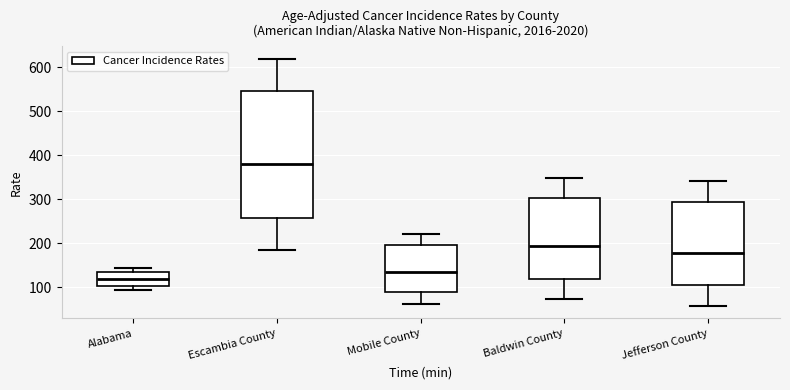

Where is the lower edge of the box for Mobile County on the y-axis? The values are not printed on the chart, so give them approximately, as read against the axis.

90